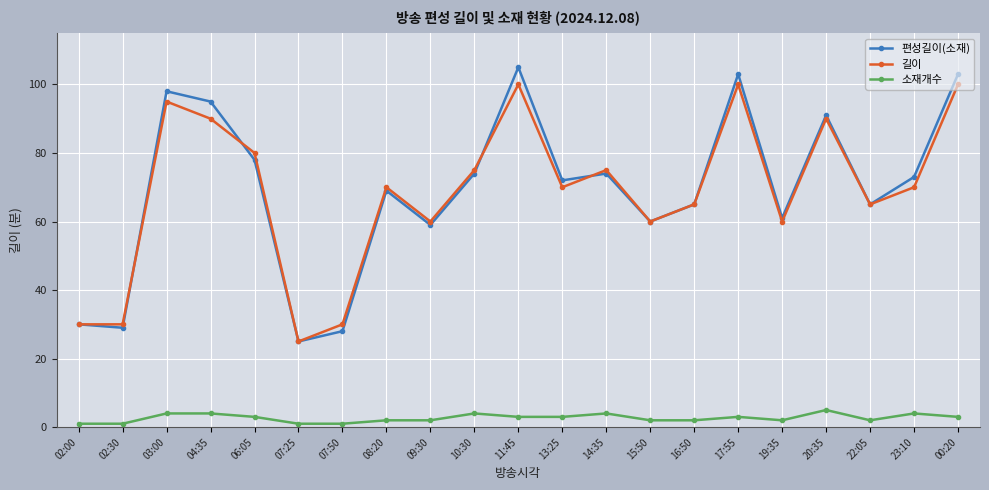

How many data points in 편성길이(소재) are less than 72?

10